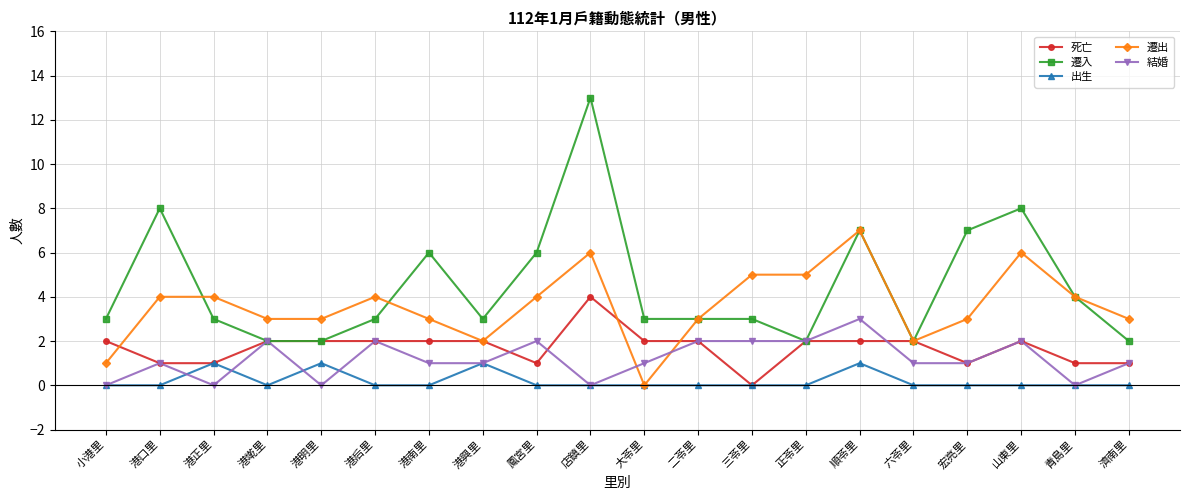

Where is the first local minimum for 結婚?

港正里